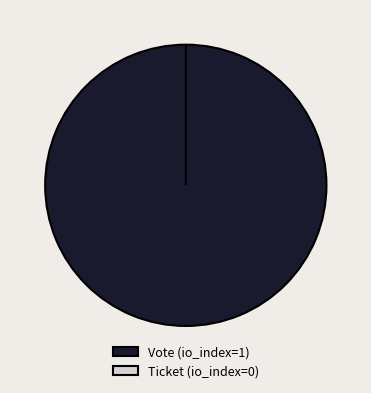

The Ticket (io_index=0) slice represents 0% of the pie. True or false?

True